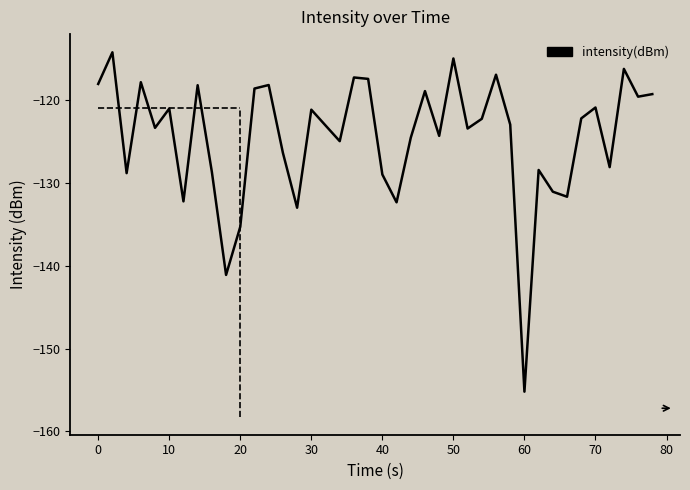

What is the difference between the second highest and second lowest values?

26.1